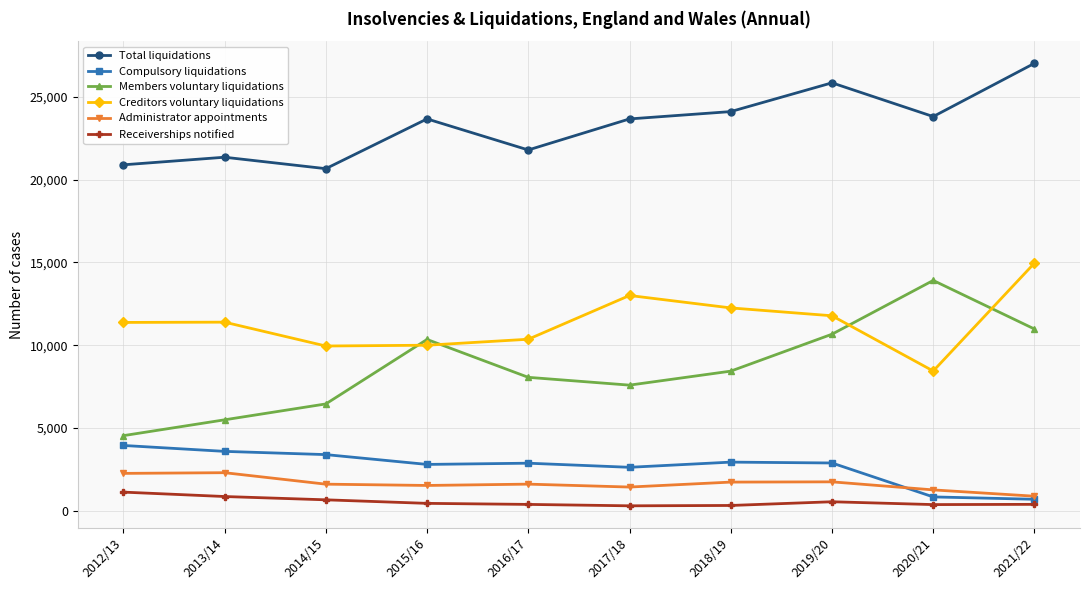

At which label does Compulsory liquidations reach its peak?

2012/13